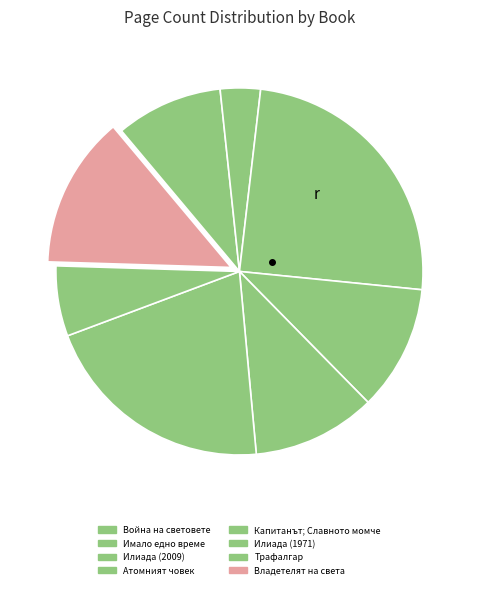

Count the number of slices in the pie.

8